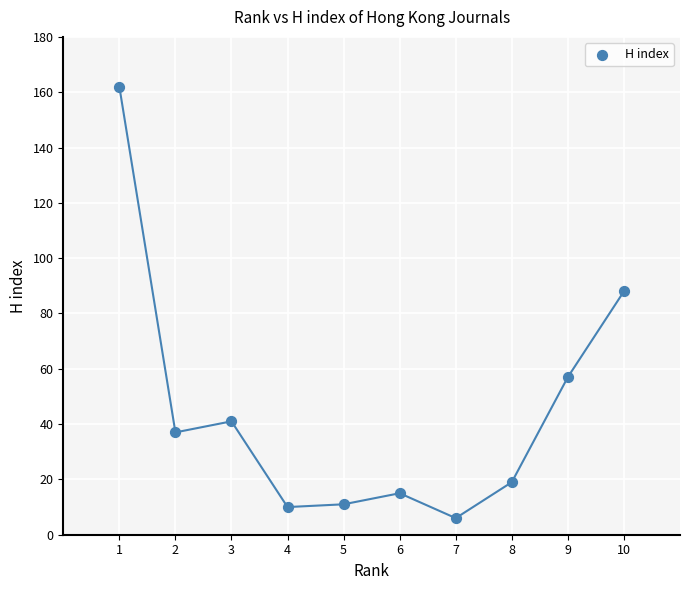

What is the range of Y values (max minus min)?

156